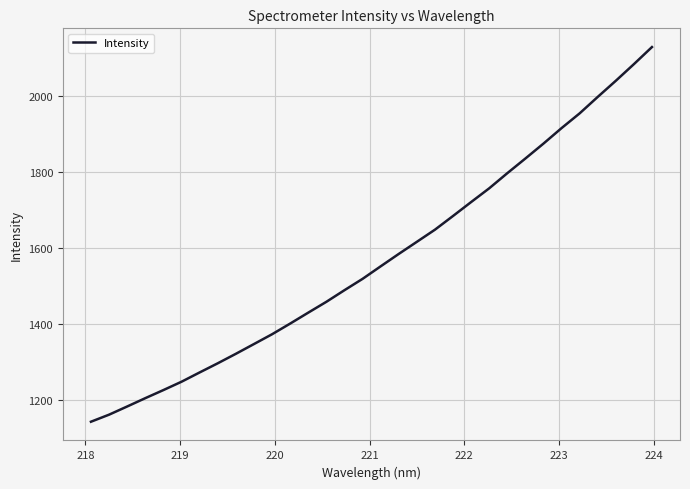

What is the minimum value shown in the chart?

1142.3